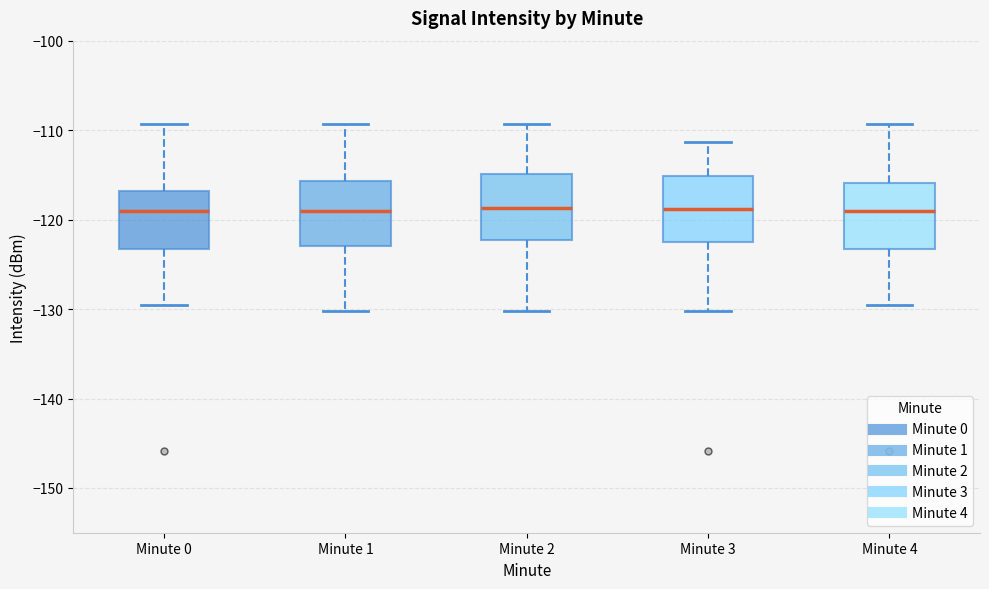

Reading left to right, read every box against the y-axis: the position of its median line, the range the box covers, and the ends of its whiskers. The values are not printed on the chart, so give them approximately, as read against the axis.

Minute 0: median -119, box -123 to -117, whiskers -129 to -109
Minute 1: median -119, box -123 to -116, whiskers -130 to -109
Minute 2: median -119, box -122 to -115, whiskers -130 to -109
Minute 3: median -119, box -123 to -115, whiskers -130 to -111
Minute 4: median -119, box -123 to -116, whiskers -129 to -109